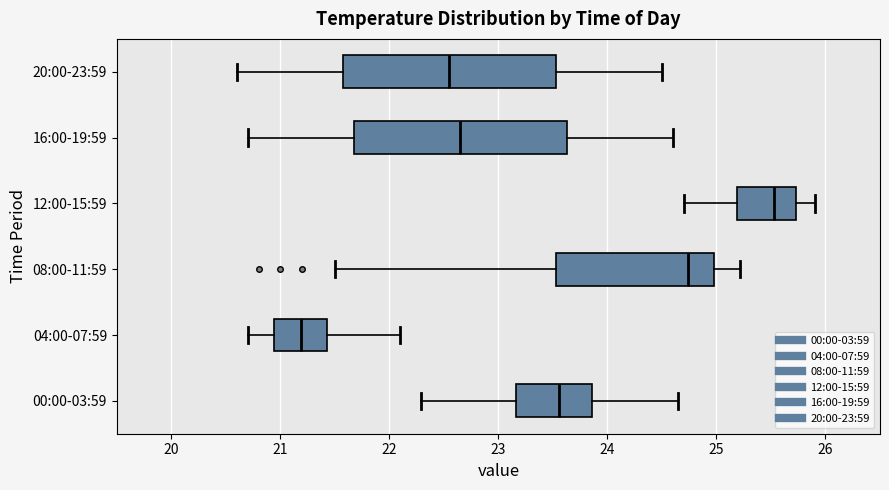

Reading bottom to top, read every box against the x-axis: the position of its median line, the range the box covers, and the ends of its whiskers. The values are not printed on the chart, so give them approximately, as read against the axis.

00:00-03:59: median 23.6, box 23.2 to 23.9, whiskers 22.3 to 24.7
04:00-07:59: median 21.2, box 20.9 to 21.4, whiskers 20.7 to 22.1
08:00-11:59: median 24.7, box 23.5 to 25.0, whiskers 21.5 to 25.2
12:00-15:59: median 25.5, box 25.2 to 25.7, whiskers 24.7 to 25.9
16:00-19:59: median 22.7, box 21.7 to 23.6, whiskers 20.7 to 24.6
20:00-23:59: median 22.6, box 21.6 to 23.5, whiskers 20.6 to 24.5